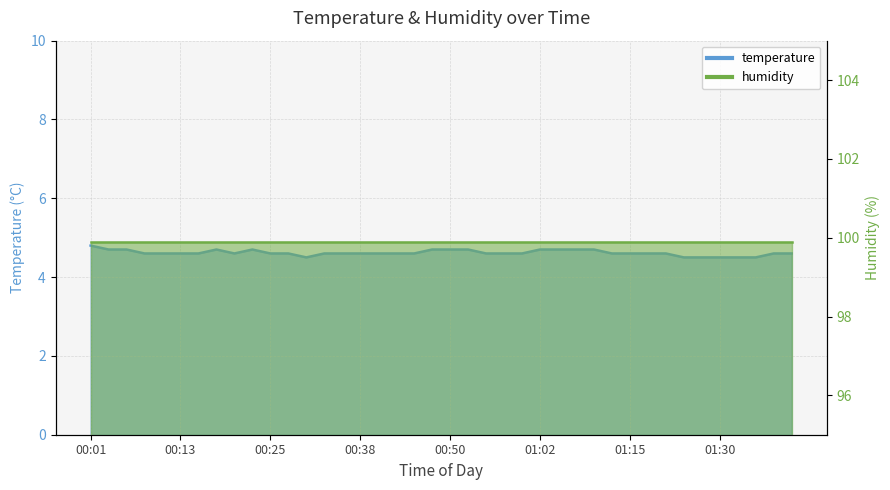

Rank the categories by value from highest to lowest.

00:01, 00:03, 00:06, 00:18, 00:23, 00:47, 00:50, 00:52, 01:02, 01:05, 01:07, 01:10, 00:08, 00:11, 00:13, 00:16, 00:20, 00:25, 00:28, 00:33, 00:35, 00:38, 00:40, 00:42, 00:45, 00:55, 00:57, 01:00, 01:12, 01:15, 01:17, 01:23, 01:37, 01:40, 00:30, 01:25, 01:27, 01:30, 01:33, 01:35